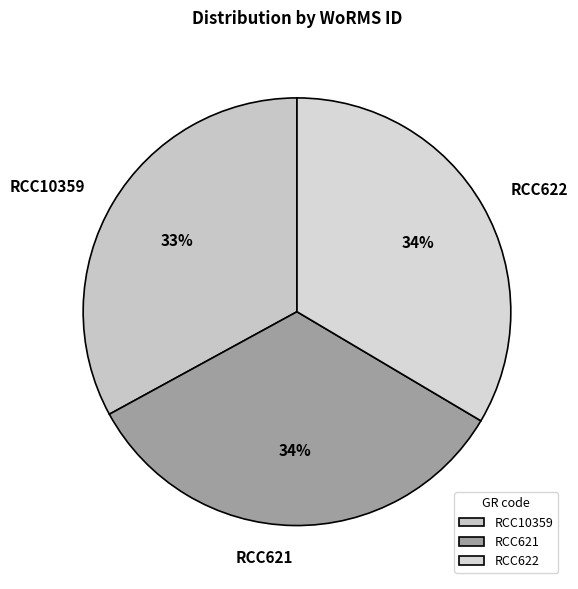

Approximately how many times larger is the value at RCC622 compared to RCC621?

1.0